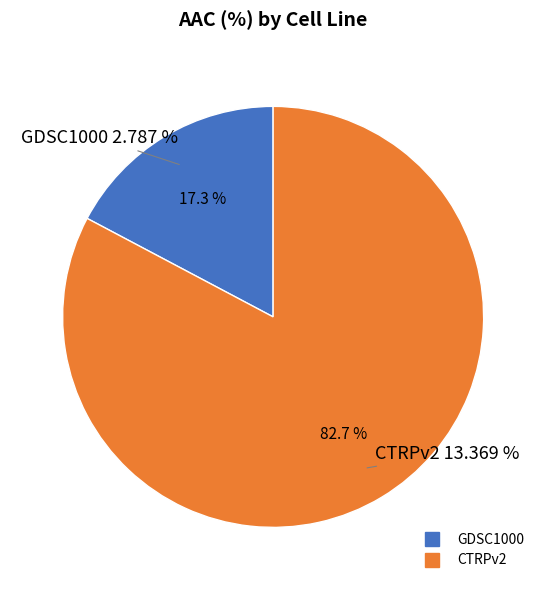

Which category has the biggest portion of the pie?

CTRPv2